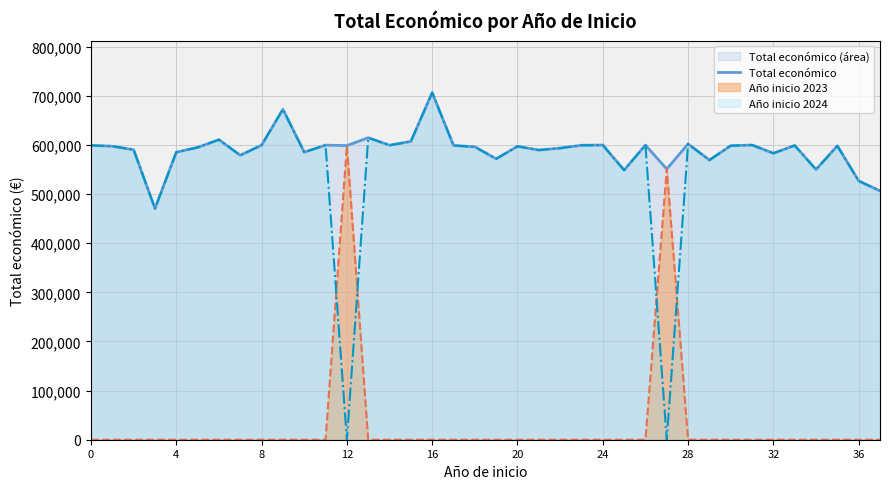

How many data points are less than 598303?

19